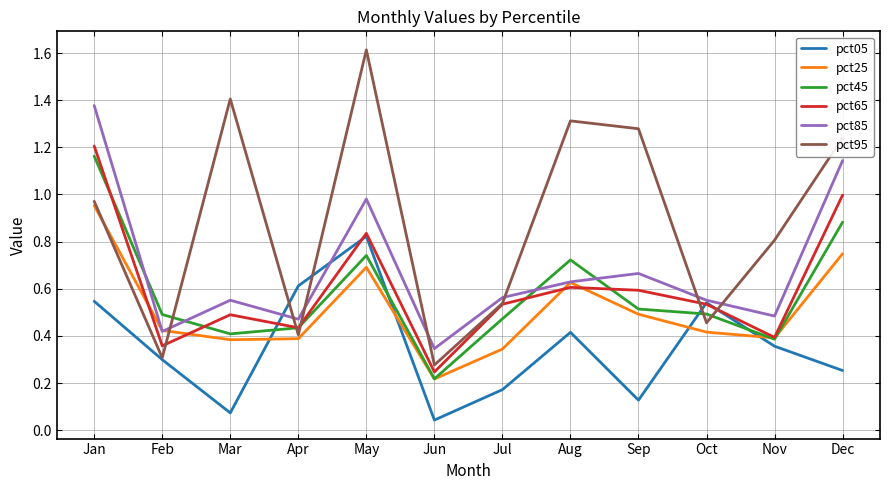

True or false: pct85 and pct45 intersect in this chart.

True